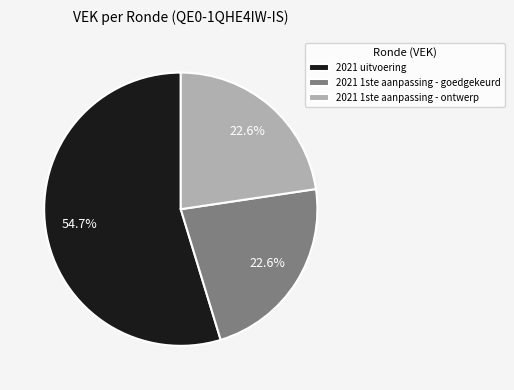

Which slice is the largest?

2021 uitvoering